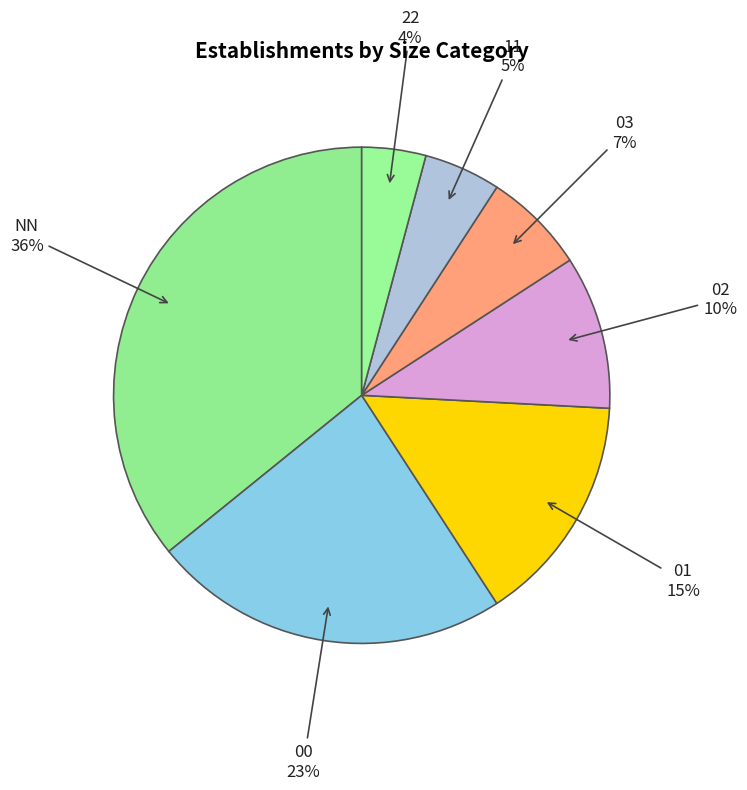

True or false: 03 accounts for 7% of the total.

True